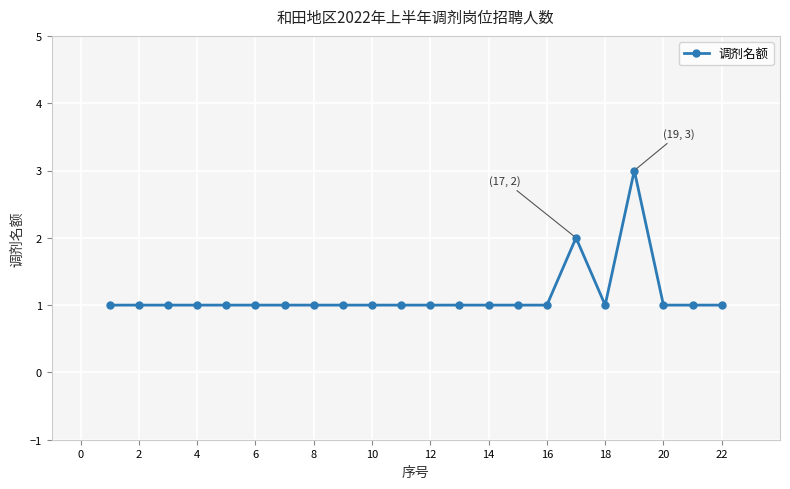

True or false: the data has more than 1 interior local peaks.

True